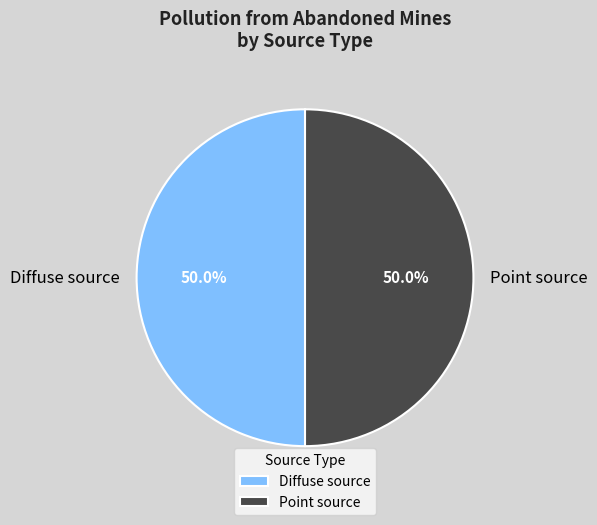

What percentage do Diffuse source and Point source together represent?

100.0%